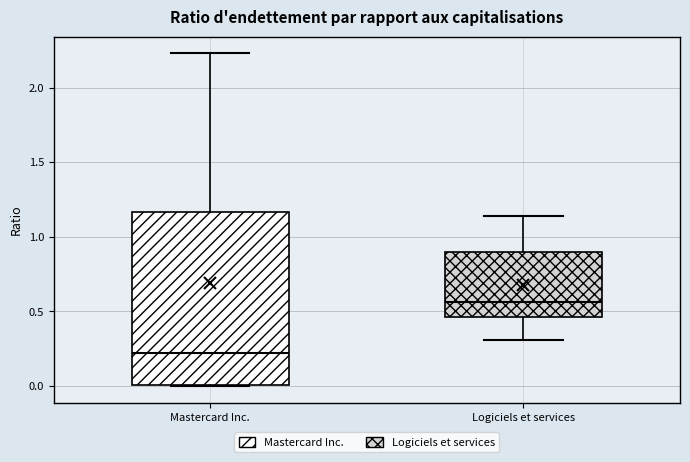

Which box is the tallest, from its lower edge to its upper edge?

Mastercard Inc.